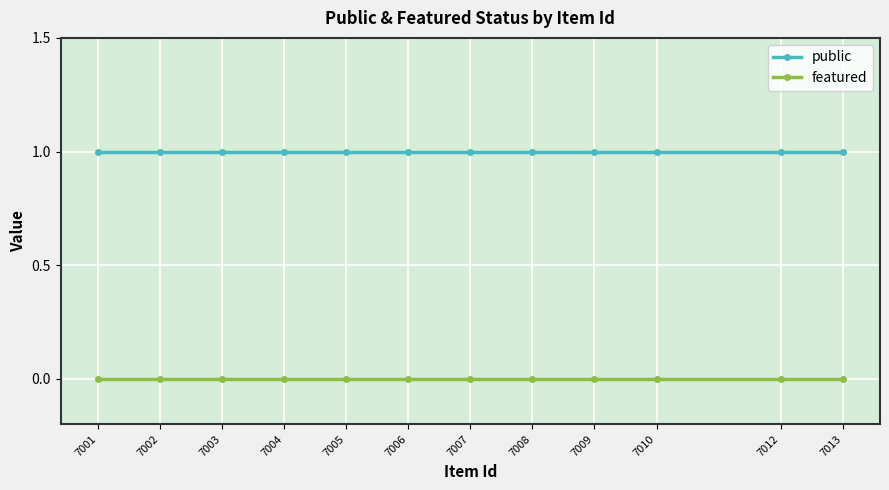

What are all the series names shown in the legend?

public, featured